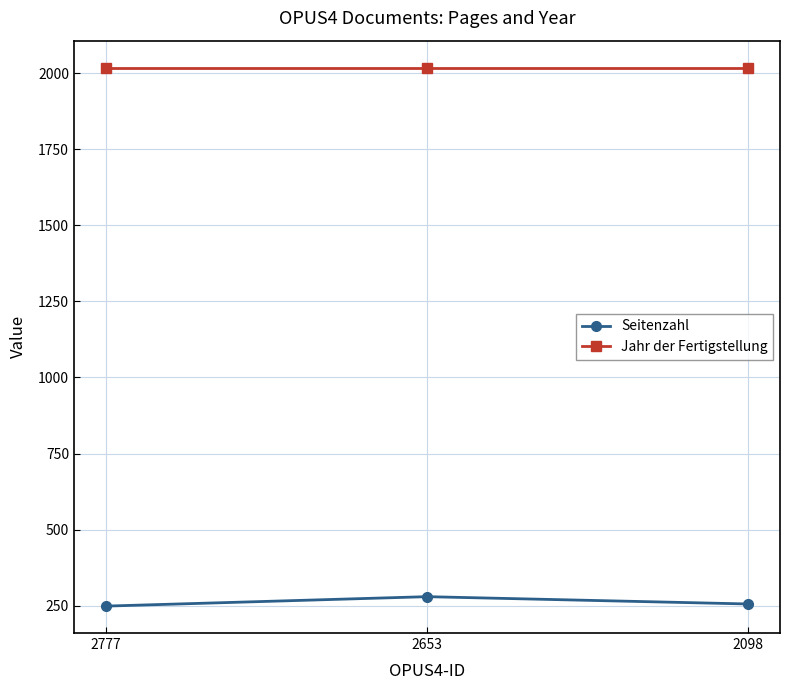

What is the sum of the Jahr der Fertigstellung values at 2653 and 2098?

4036